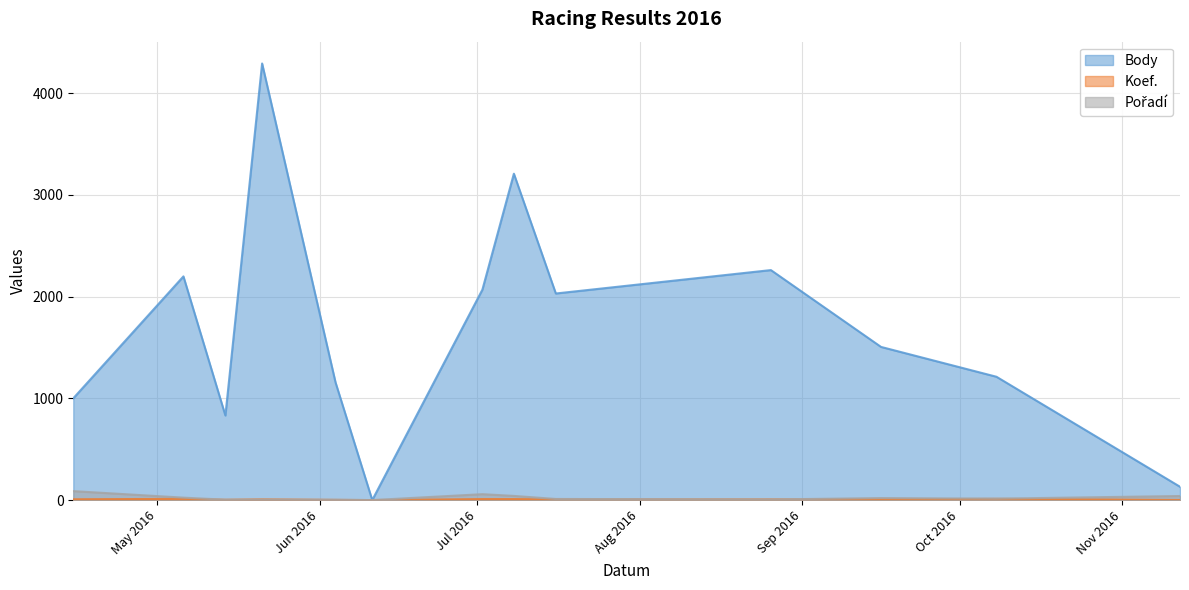

How many data points in Koef. are above 7?

6